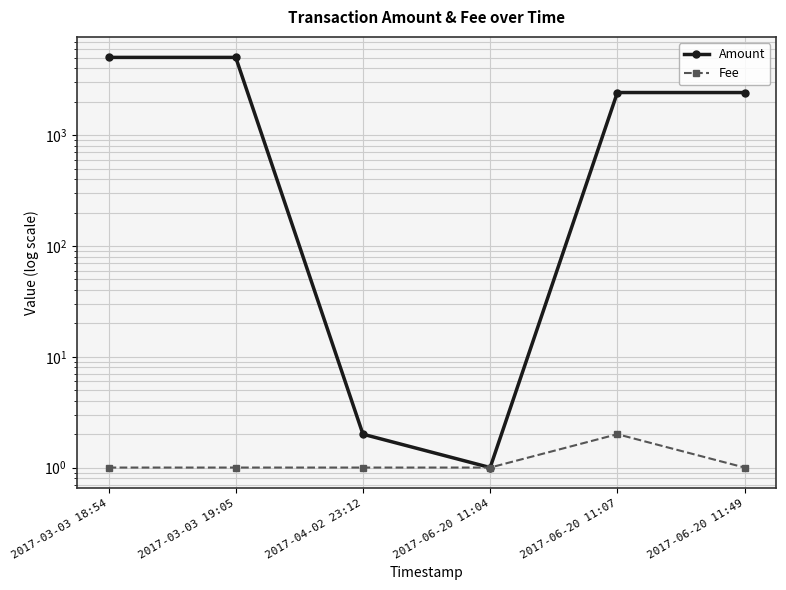

Reading left to right, extract all data points from this chart.

Amount: 2017-03-03 18:54=5031.7	2017-03-03 19:05=5030.7	2017-04-02 23:12=2.0	2017-06-20 11:04=1.0	2017-06-20 11:07=2424.7	2017-06-20 11:49=2423.7
Fee: 2017-03-03 18:54=1.0	2017-03-03 19:05=1.0	2017-04-02 23:12=1.0	2017-06-20 11:04=1.0	2017-06-20 11:07=2.0	2017-06-20 11:49=1.0